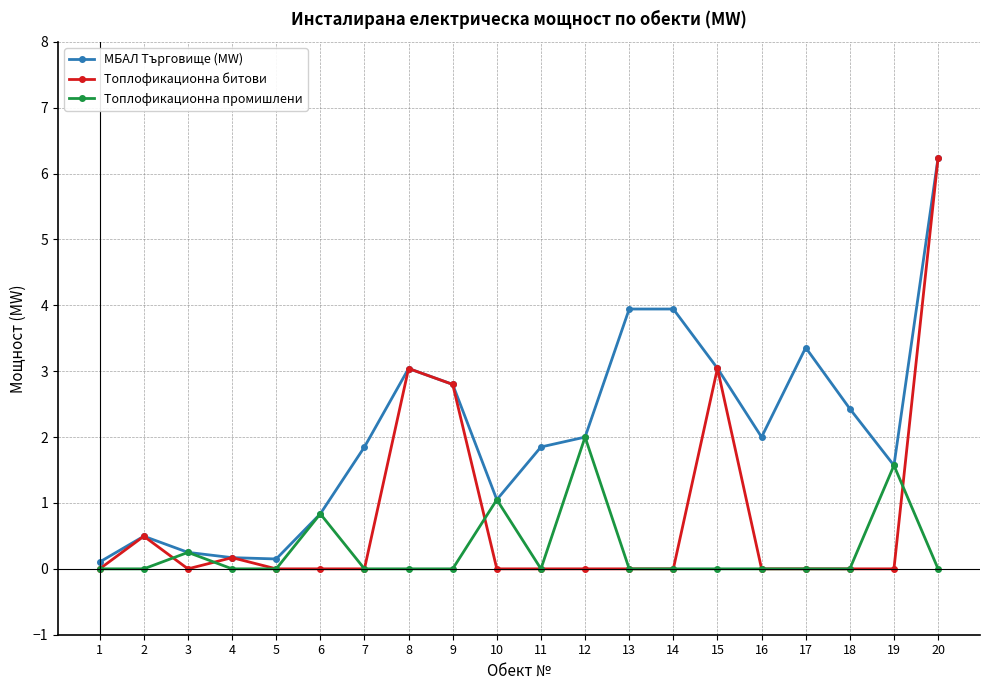

Which category has the highest value in the Топлофикационна промишлени series?

12